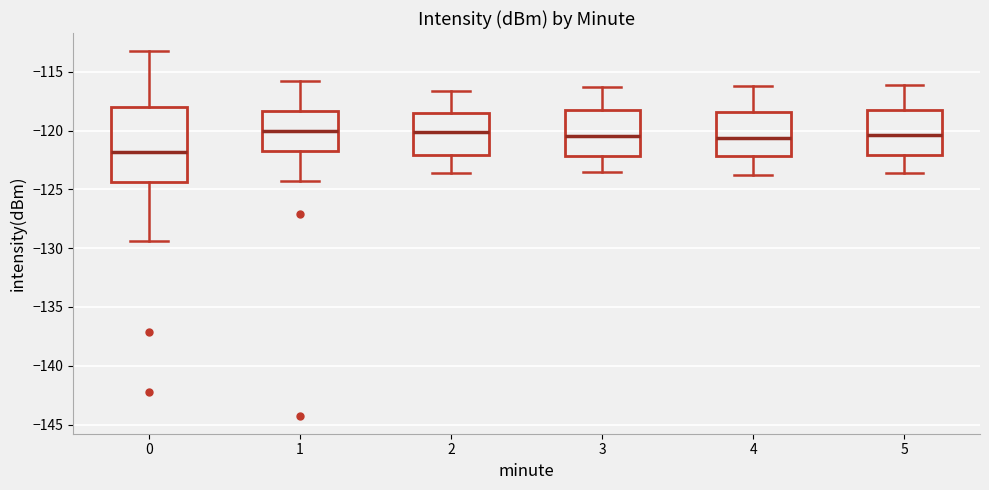

Which box's median line is the lowest?

0